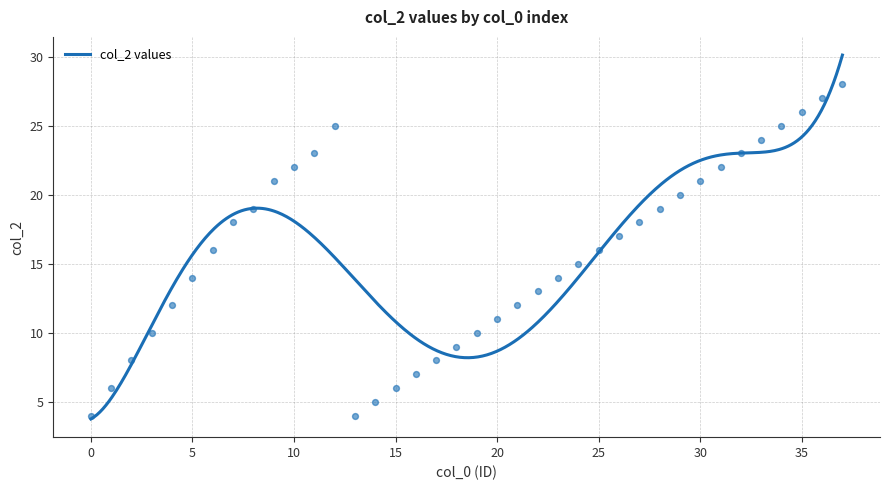

What is the ratio of the value at 7 to the value at 11?

0.8